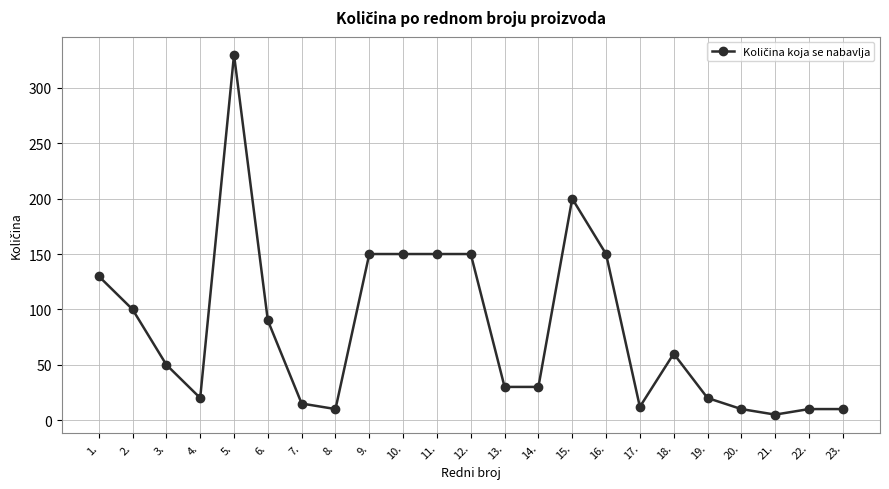

Where does the data first go above 50?

1.